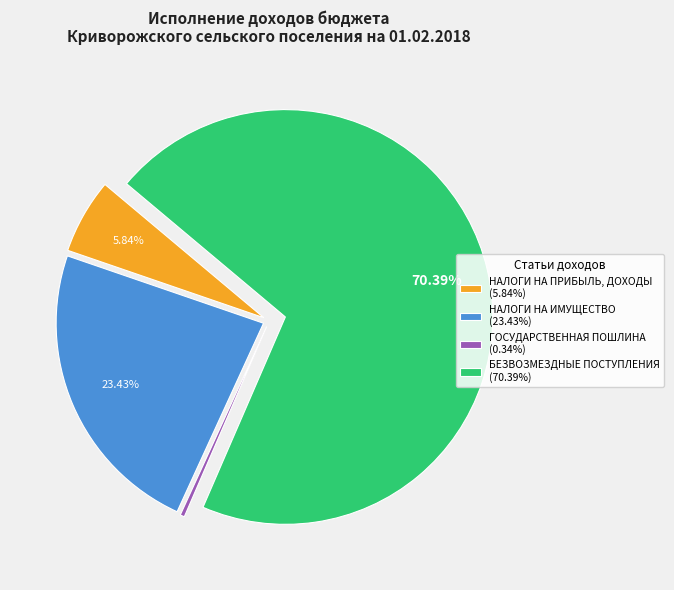

Is НАЛОГИ НА ИМУЩЕСТВО (23.43%) the majority of the pie?

No